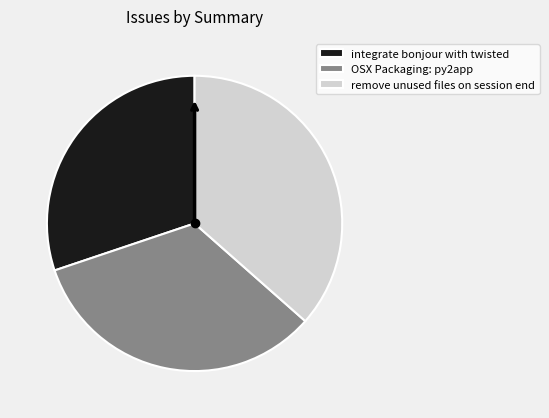

Which slice is the largest?

remove unused files on session end